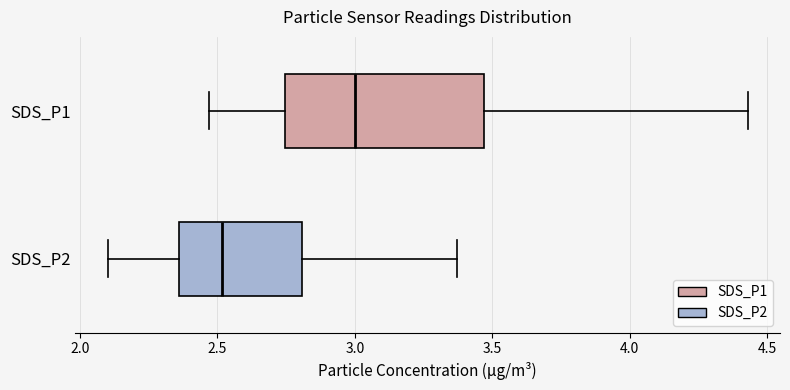

Where is the left edge of the box for SDS_P1 on the x-axis? The values are not printed on the chart, so give them approximately, as read against the axis.

2.75